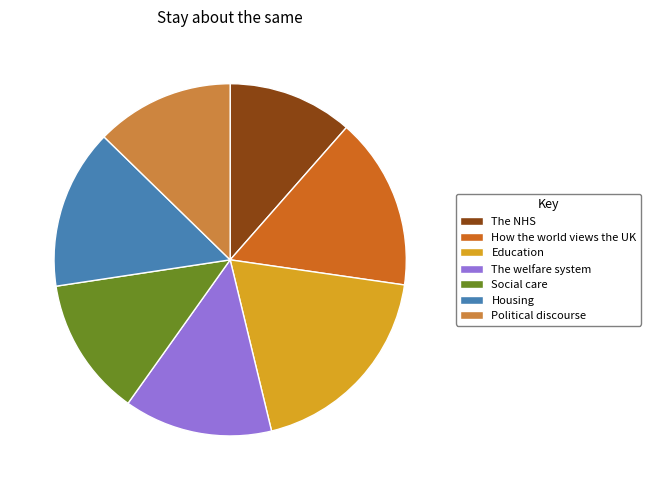

Count the number of slices in the pie.

7